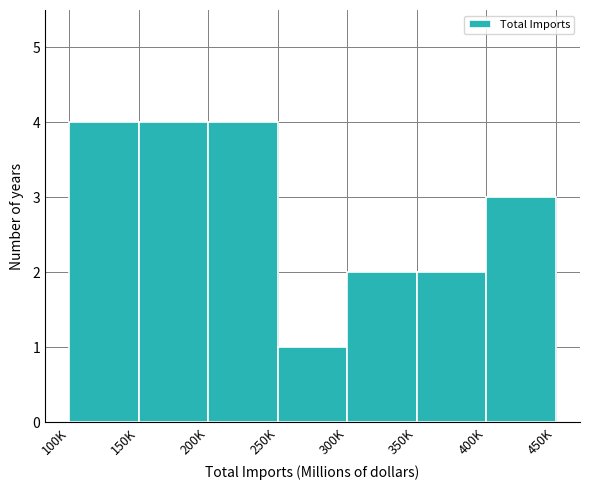

Reading right to left, transcribe all the data shown in this chart.

3	2	2	1	4	4	4